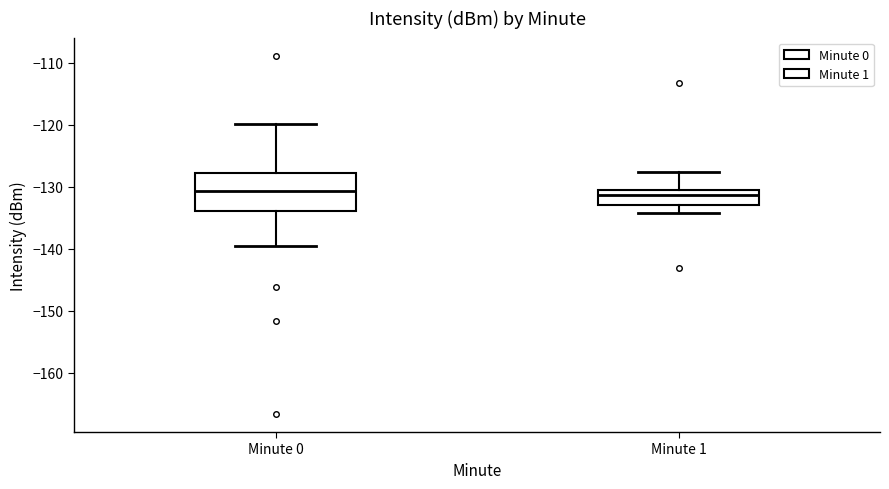

Where is the upper edge of the box for Minute 0 on the y-axis? The values are not printed on the chart, so give them approximately, as read against the axis.

-128